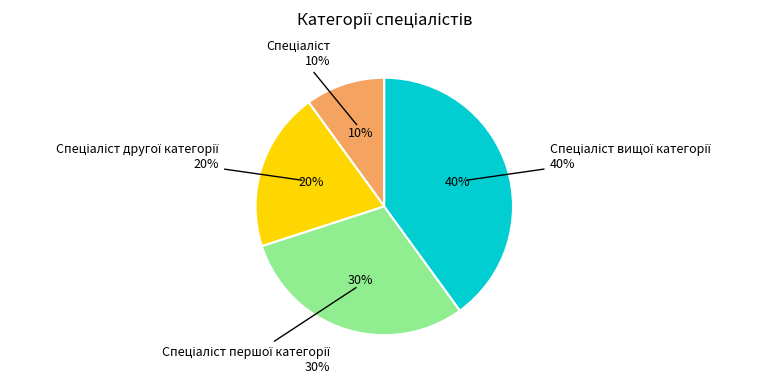

How much of the chart is everything except Спеціаліст першої категорії?

70.0%